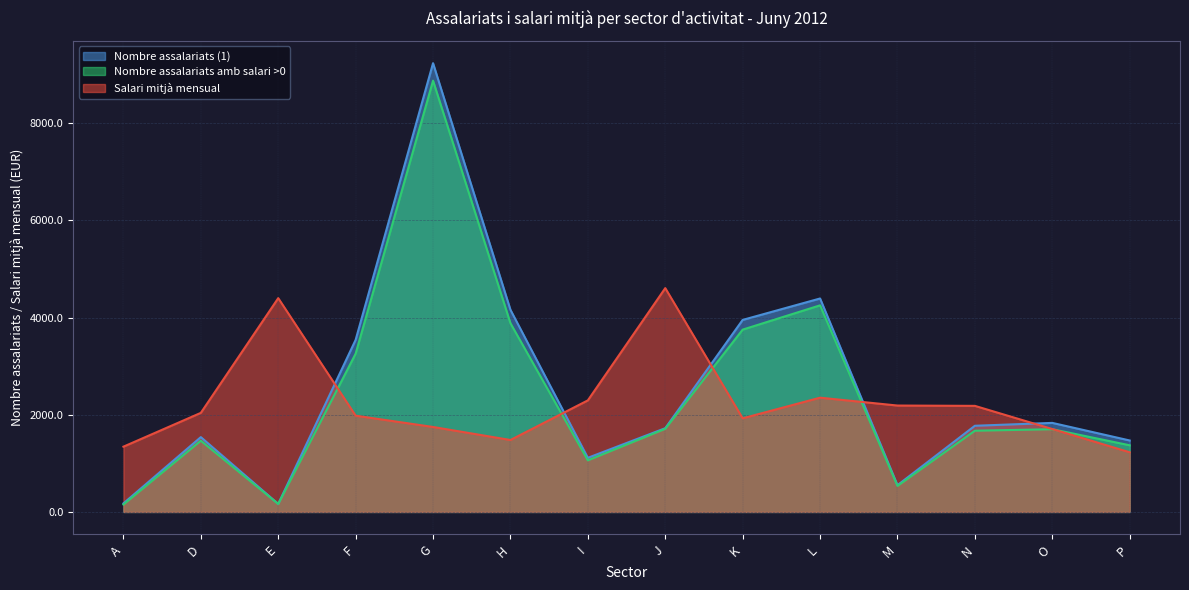

What is the average value of the Salari mitjà mensual series?

2249.1